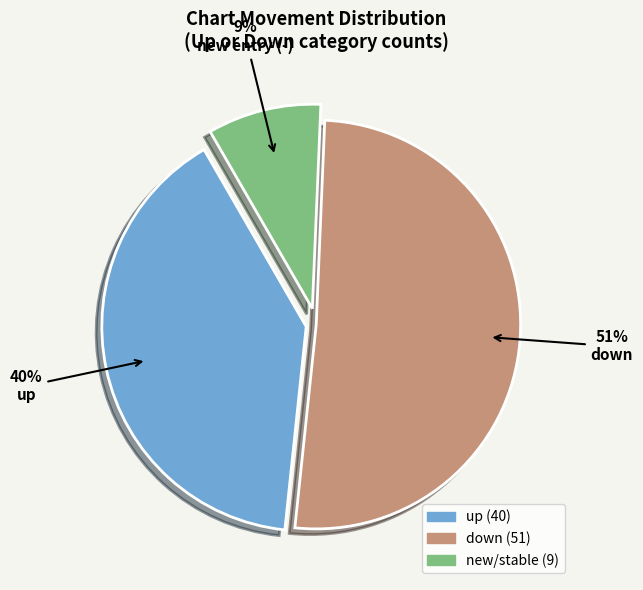

Does any single category account for the majority?

Yes